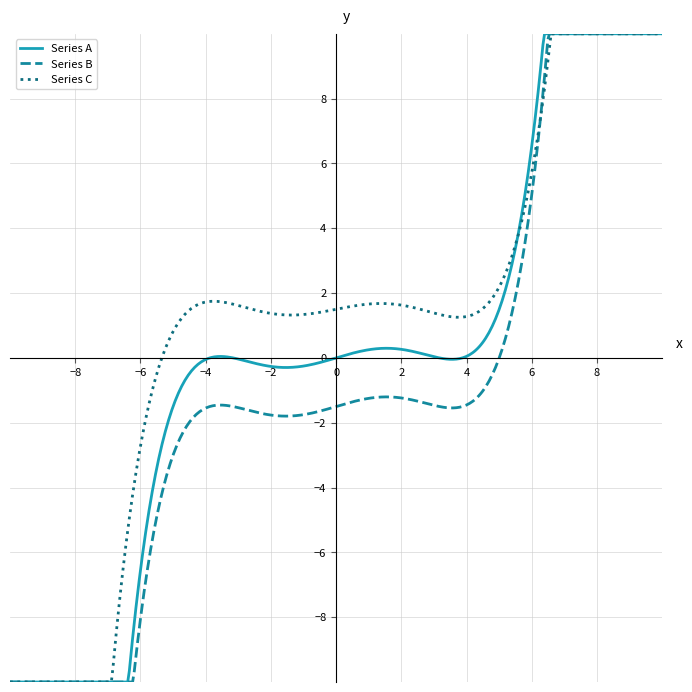

Rank the series by their average value, from lowest to highest.

Series B, Series A, Series C